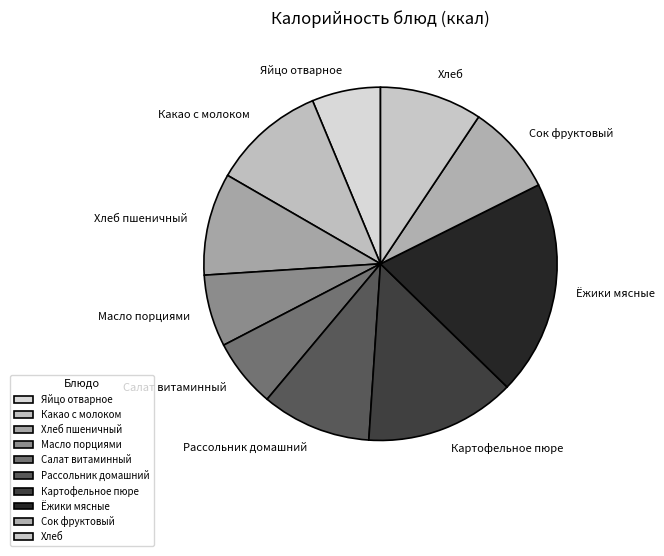

Does Хлеб пшеничный represent more than half of the total?

No